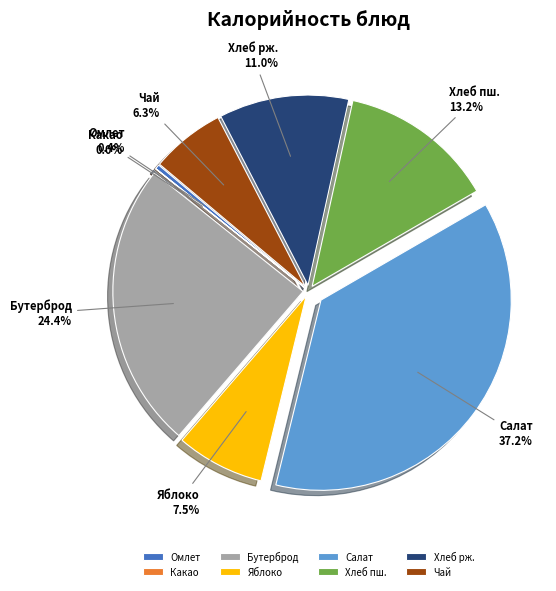

To the nearest percent, what is the combined percentage of Хлеб пшеничный and Хлеб ржаной?

24%